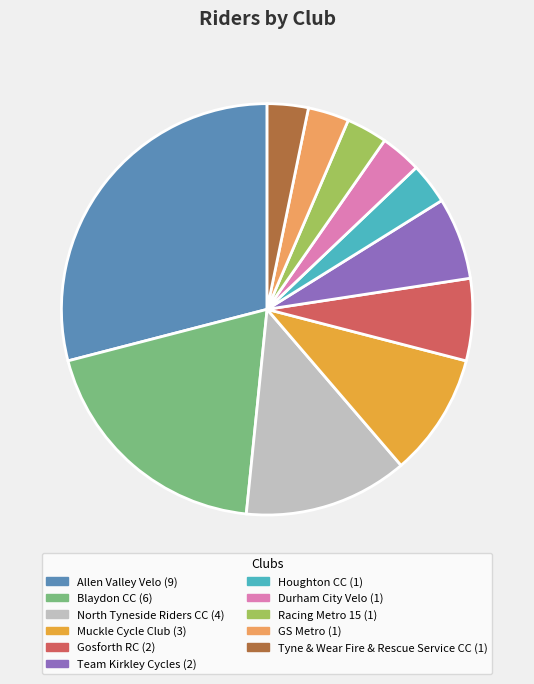

Between Houghton CC and Muckle Cycle Club, which is larger?

Muckle Cycle Club